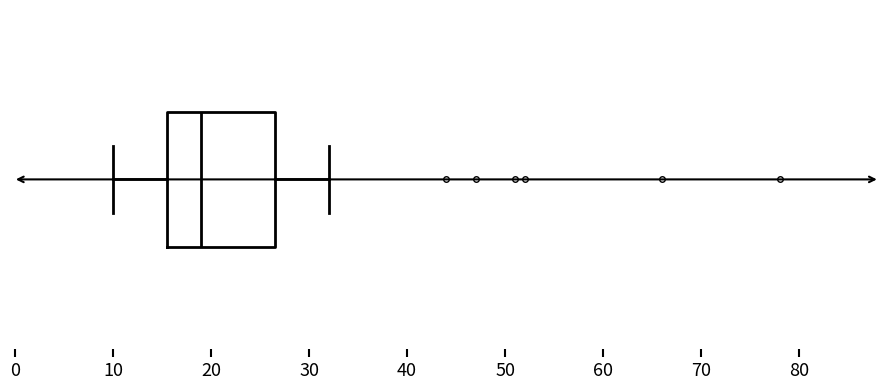

Where does the right whisker of the box end on the x-axis? The values are not printed on the chart, so give them approximately, as read against the axis.

32